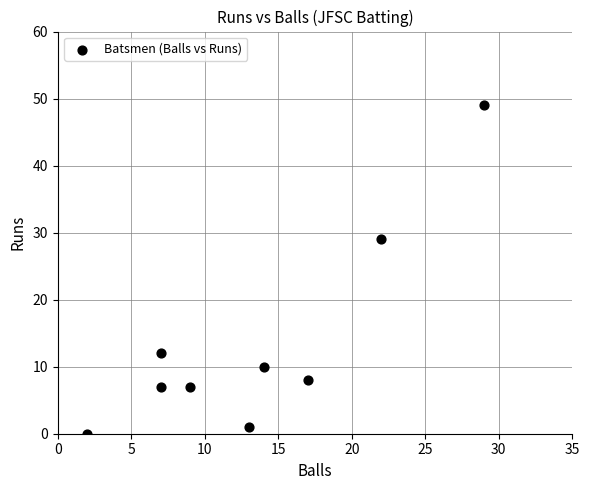

What is the average Y value?

14